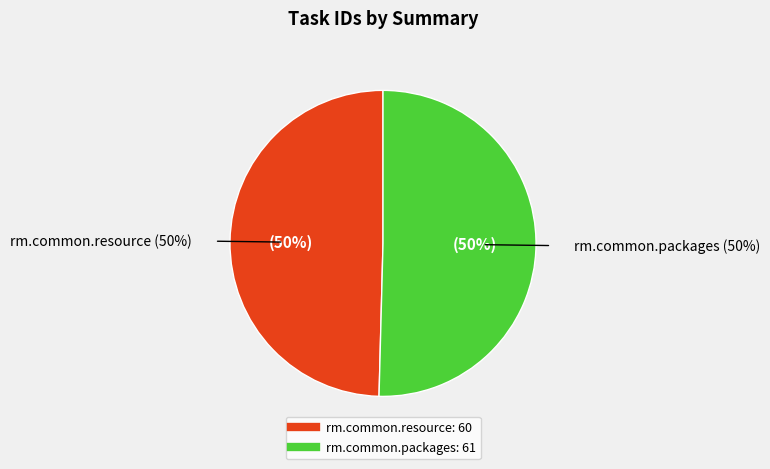

Between rm.common.resource and rm.common.packages, which is larger?

rm.common.packages